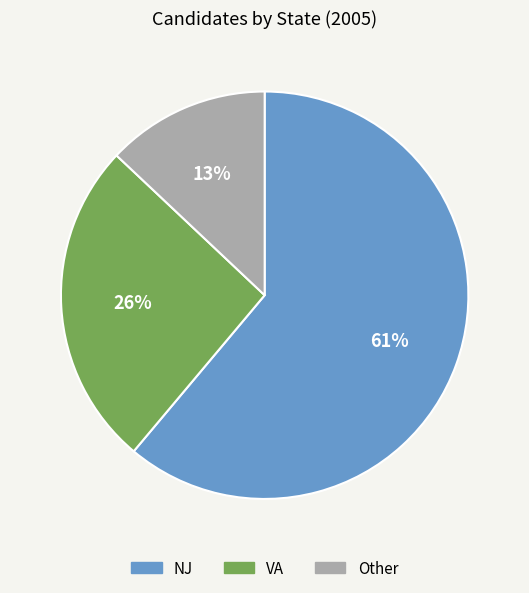

To the nearest percent, what is the average slice percentage?

33%